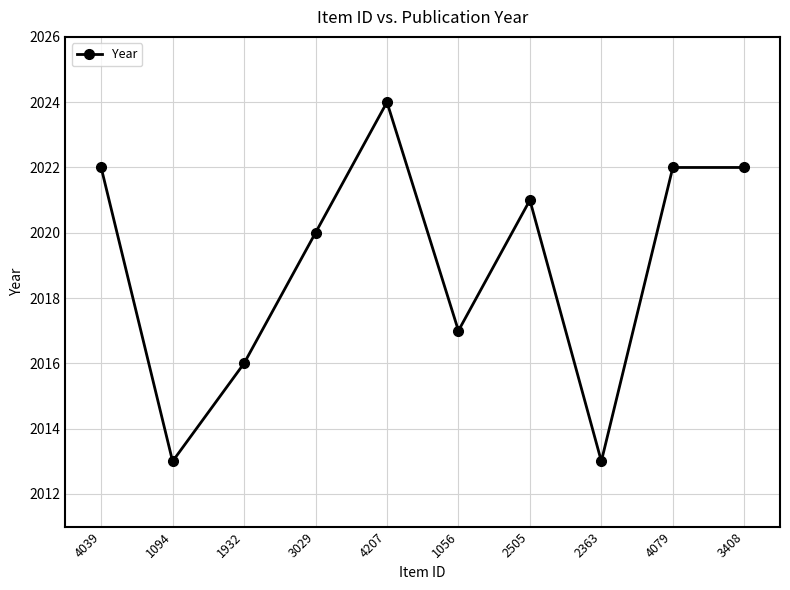

What is the sum of the values at 1094 and 1056?

4030